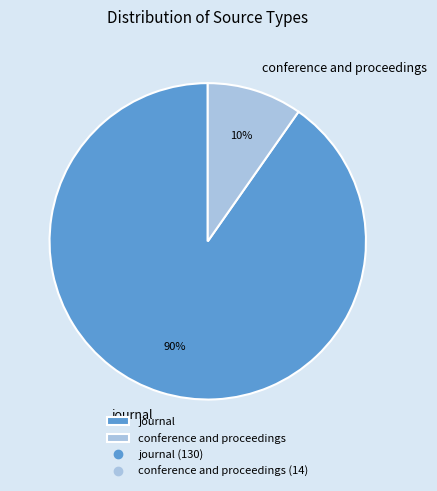

To the nearest percent, what portion does conference and proceedings represent?

10%